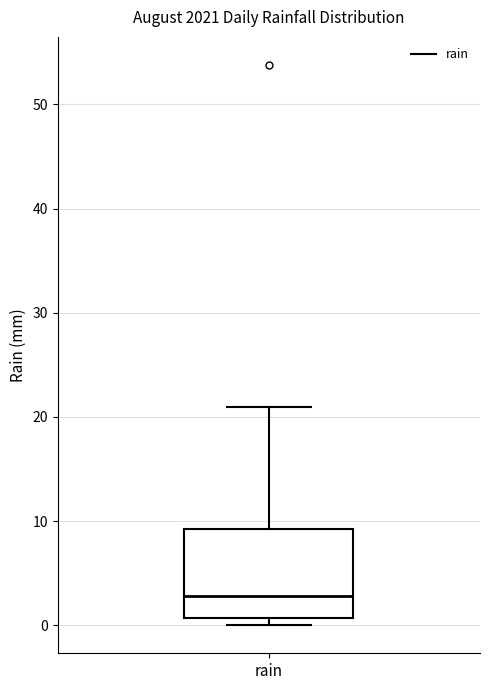

Read this box plot against the y-axis: the position of the median line, the range covered by the box, and the ends of both whiskers. The values are not printed on the chart, so give them approximately, as read against the axis.

median 3, box 1 to 9, whiskers 0 to 21